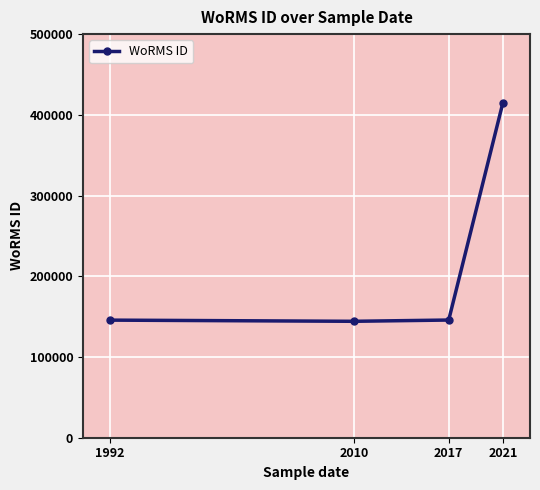

What is the value of the 2nd point from the left?

144229